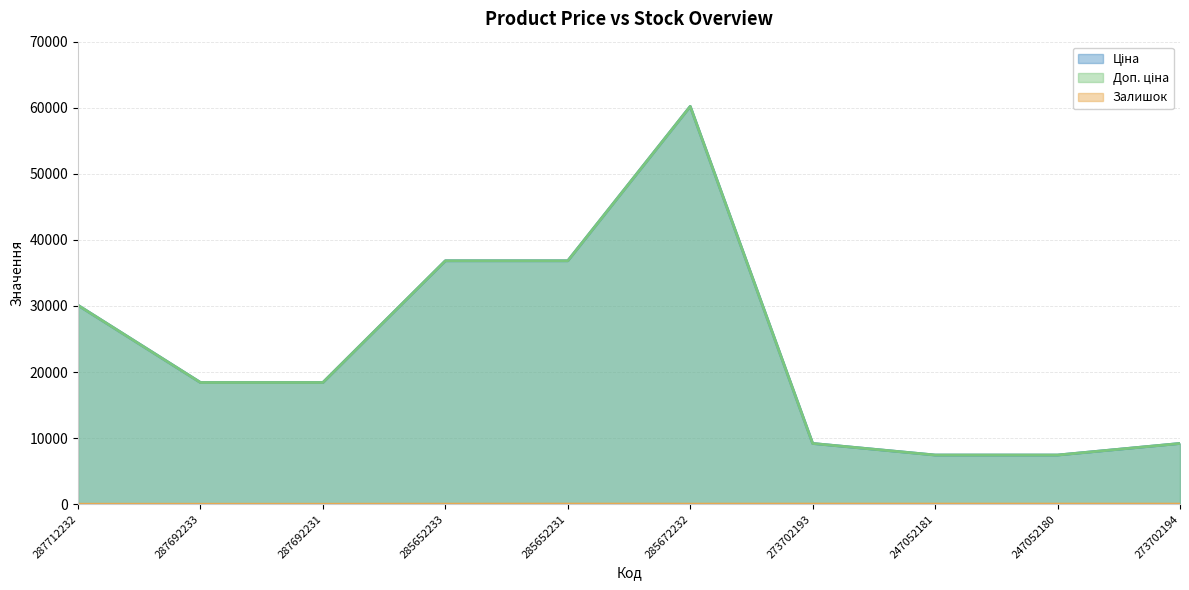

How many values in the Доп. ціна series are below 18420?

4